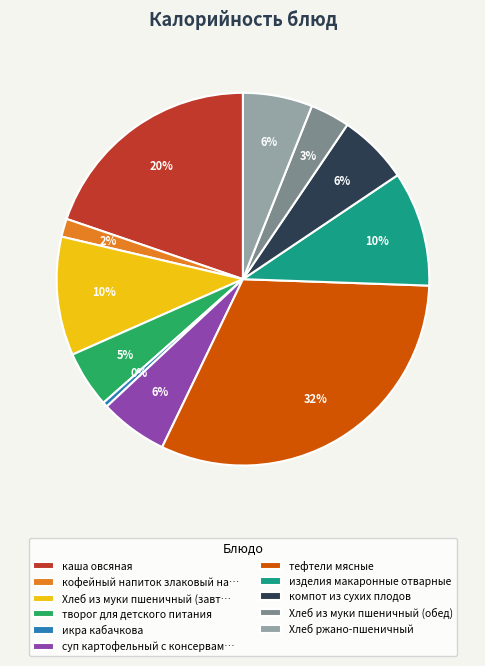

Which has a higher value, изделия макаронные отварные or суп картофельный с консервам…?

изделия макаронные отварные